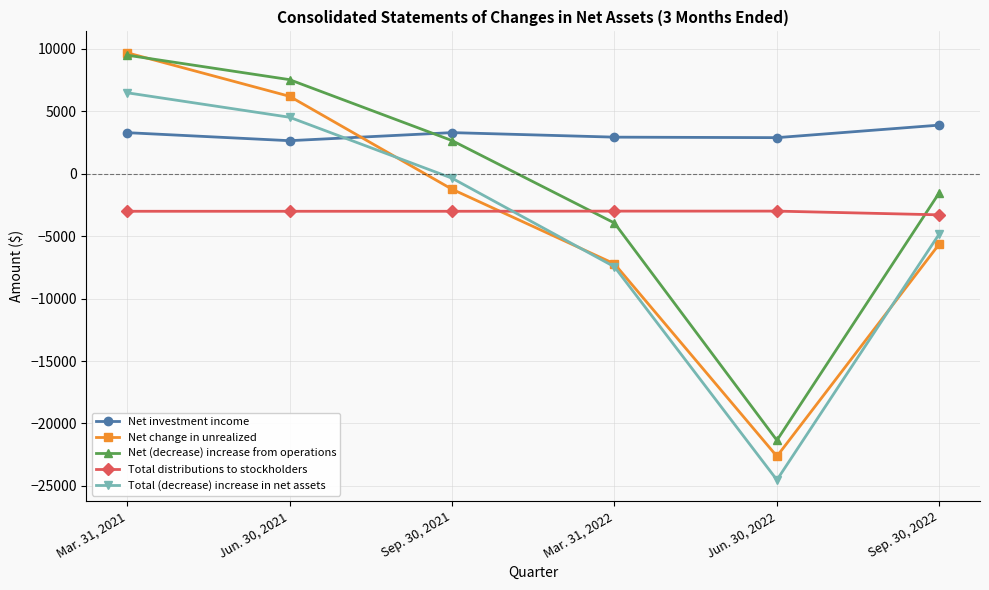

The Total distributions to stockholders series shows -2999 at Mar. 31, 2022. True or false?

True